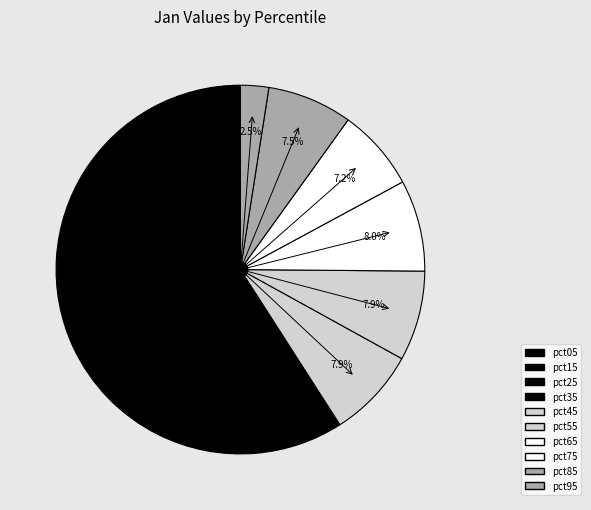

How many segments does this pie chart have?

10